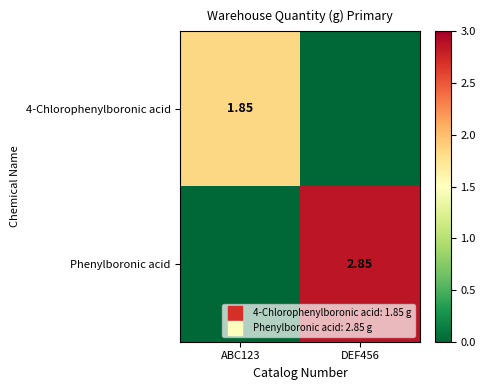

Rank the series by their average value, from lowest to highest.

4-Chlorophenylboronic acid, Phenylboronic acid